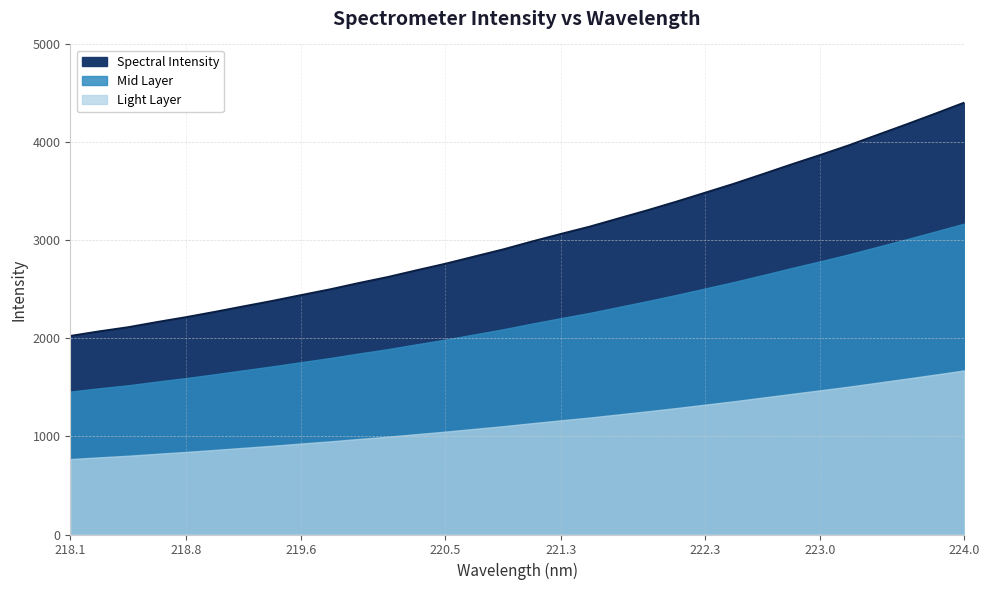

What is the sum of the values at 219.9712 and 222.0721?

5960.2